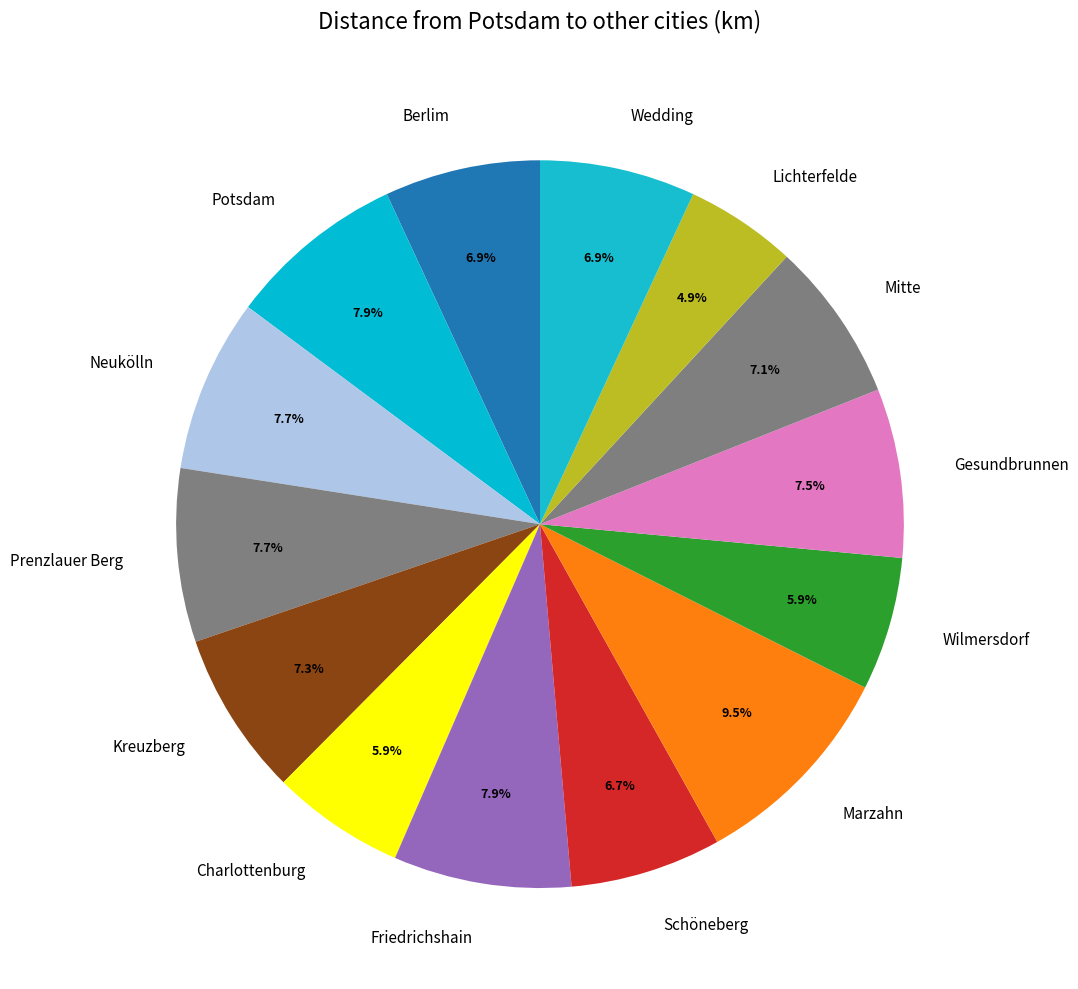

Approximately how many times larger is the value at Charlottenburg compared to Prenzlauer Berg?

0.8